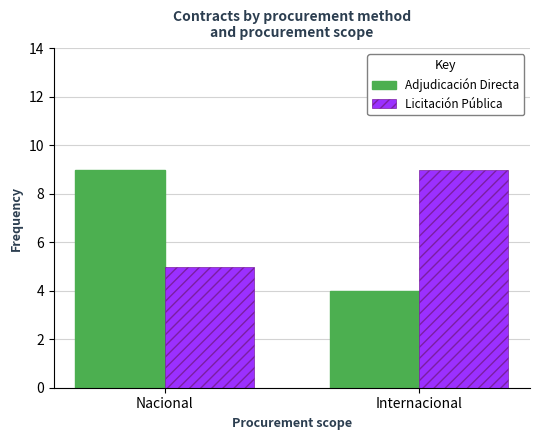

What is the sum of the Adjudicación Directa values at Internacional and Nacional?

13